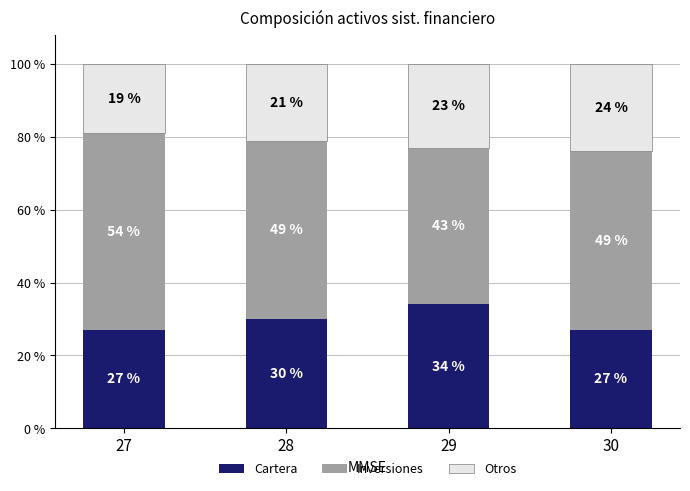

Is it true that Cartera equals 8 at 27?

False